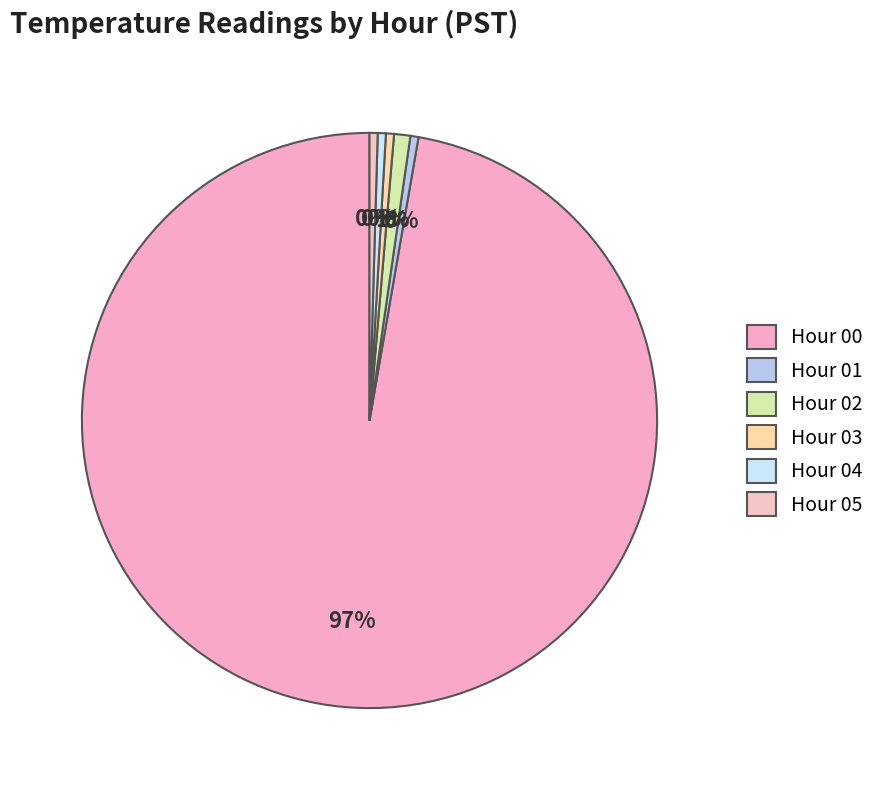

How many segments does this pie chart have?

6